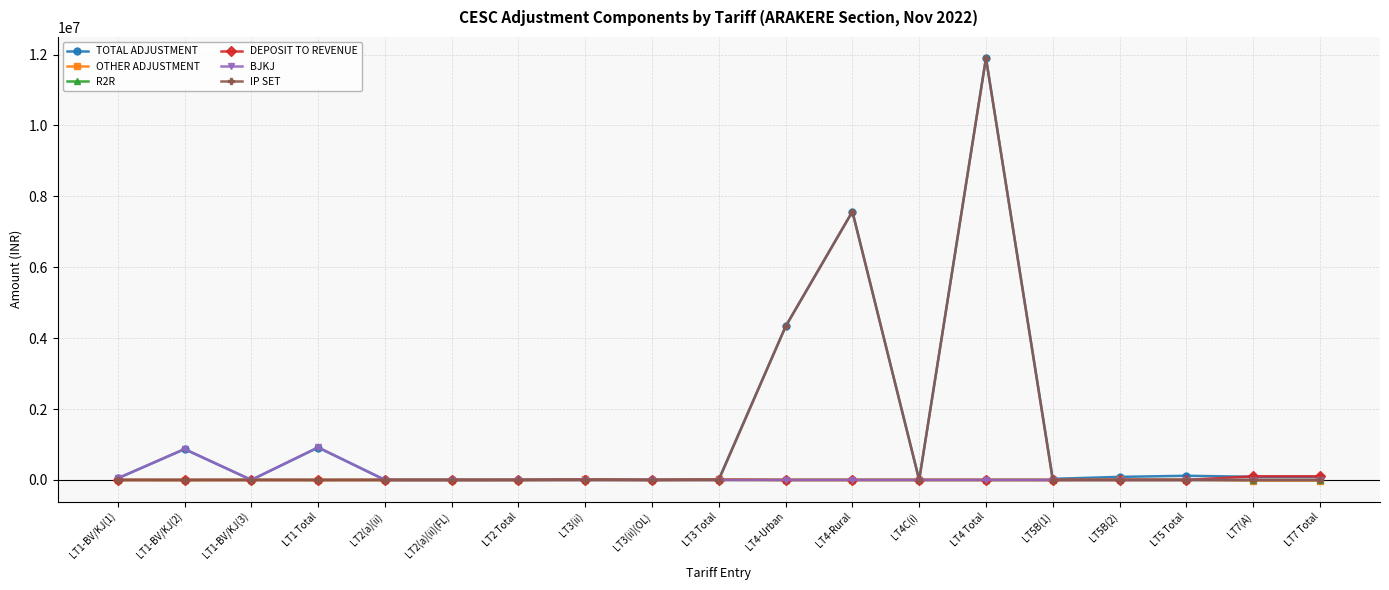

Between LT1-BV/KJ(3) and LT4 Total, which series saw the biggest shift?

IP SET